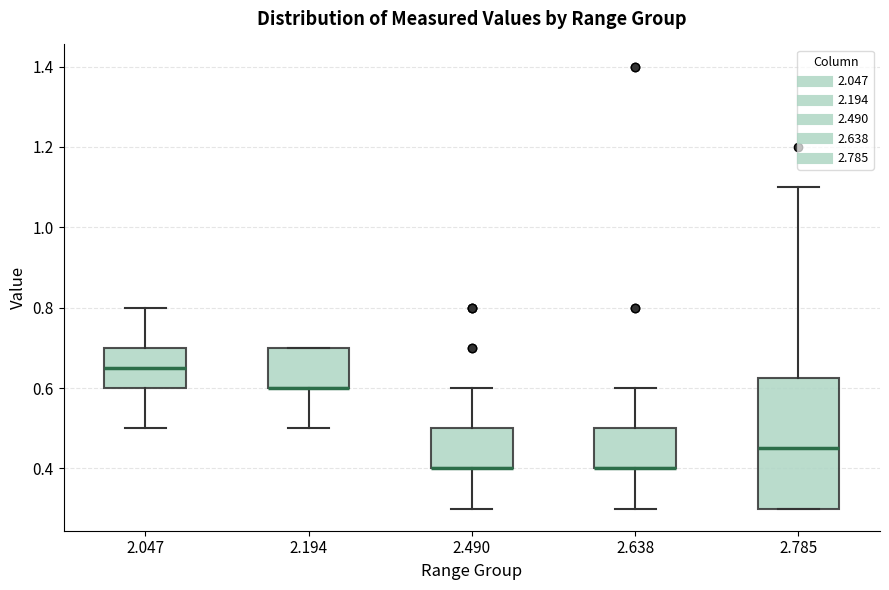

Where is the lower edge of the box at x = 2.490 on the y-axis? The values are not printed on the chart, so give them approximately, as read against the axis.

0.40